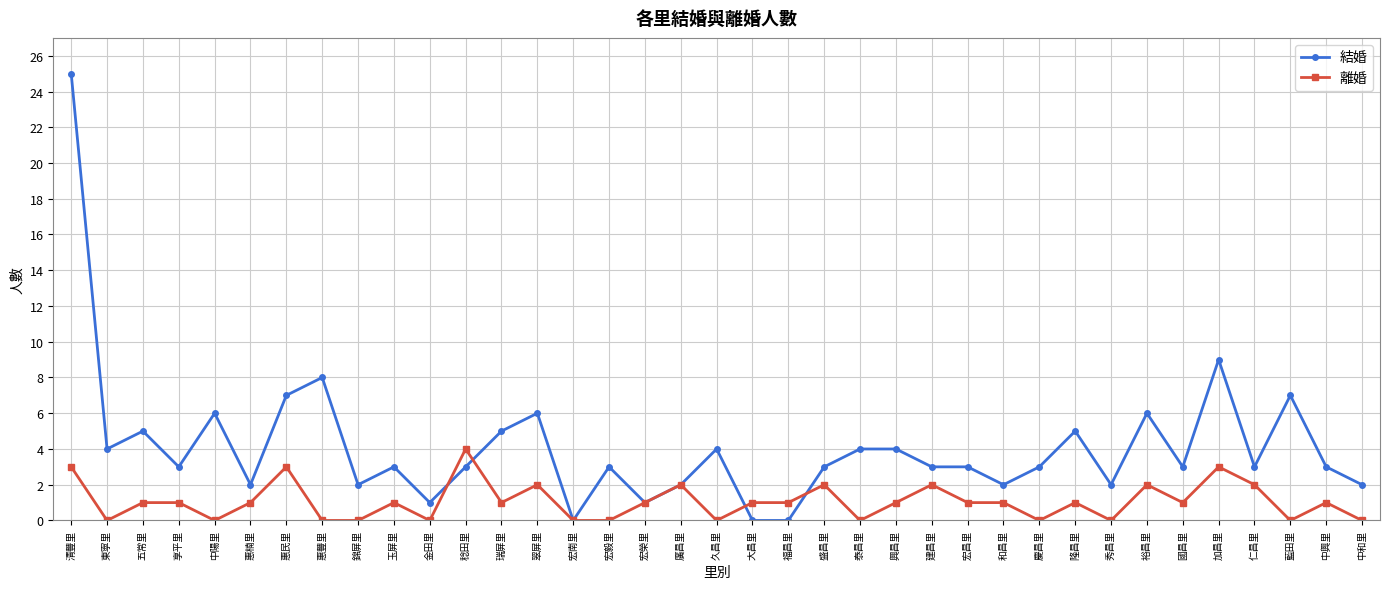

How many lines are shown in the chart?

2